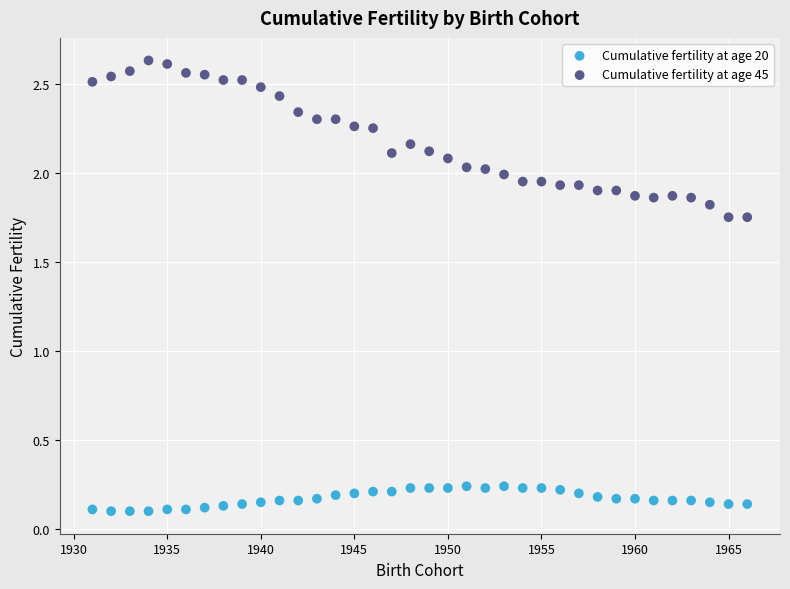

Across all data points, what is the range of X values (max minus min)?

35.0